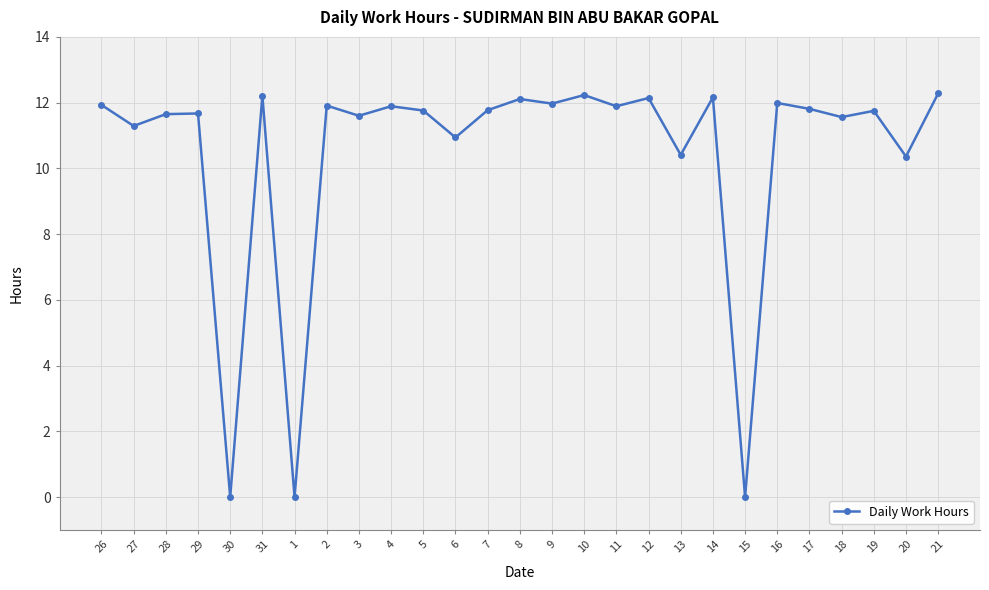

How many distinct data groups are displayed?

1